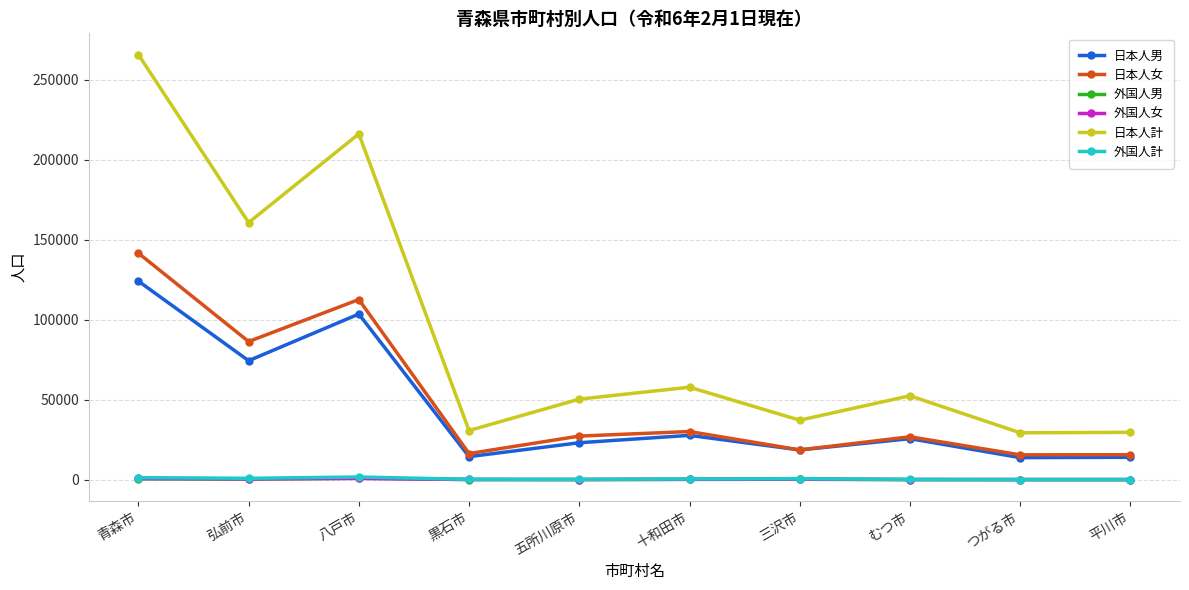

At which category does the chart reach its peak across all series?

青森市